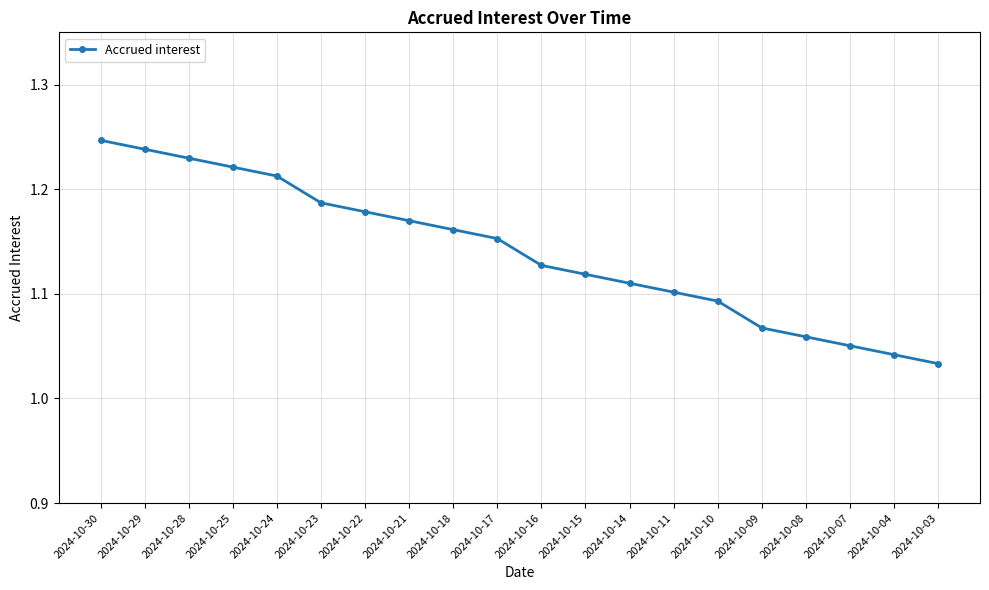

True or false: there are more than 2 points higher than both neighbors.

False